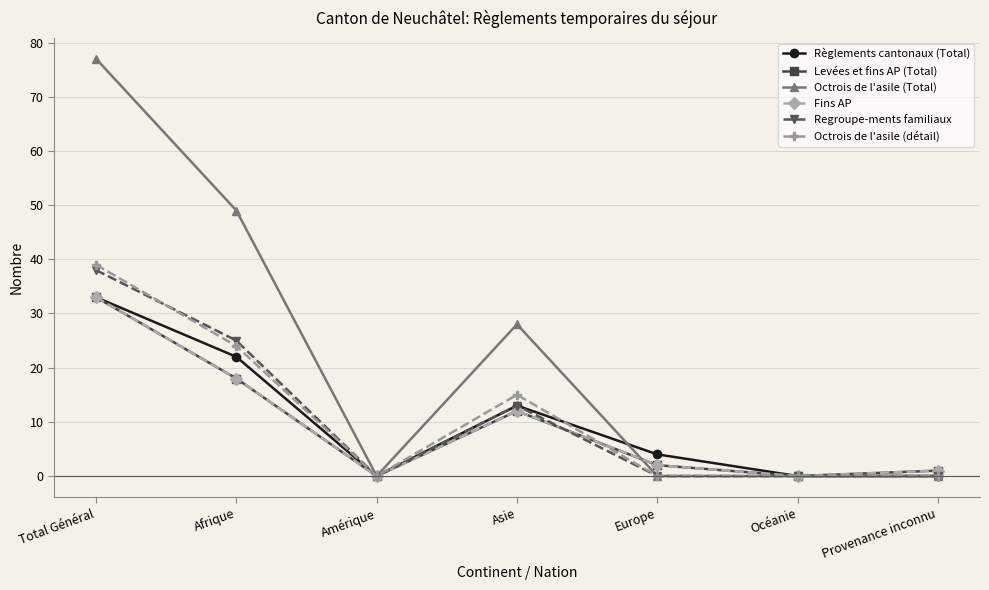

Where does the Règlements cantonaux (Total) series first go above 4?

Total Général